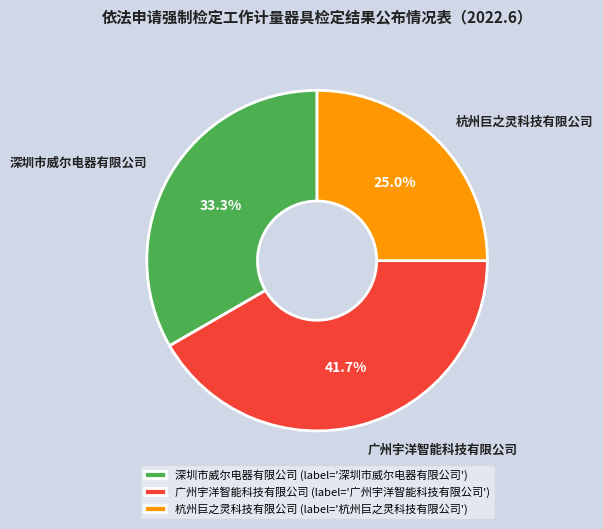

What is the smallest slice in the pie chart?

杭州巨之灵科技有限公司